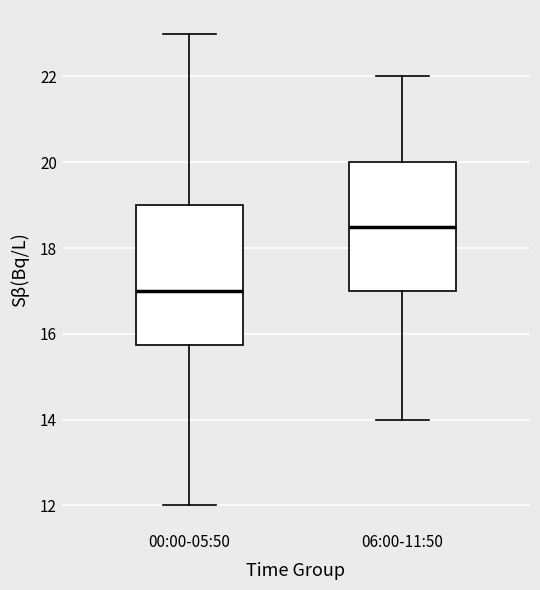

Where does the median line of the box for 00:00-05:50 sit on the y-axis? The values are not printed on the chart, so give them approximately, as read against the axis.

17.0